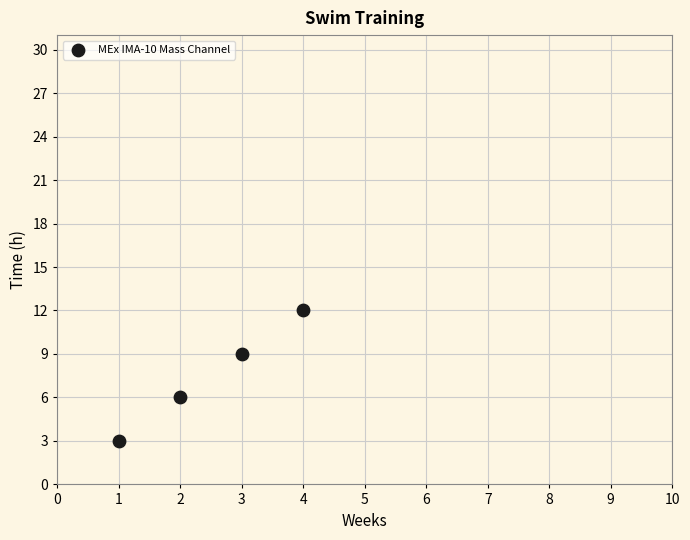

What is the range of X values (max minus min)?

3